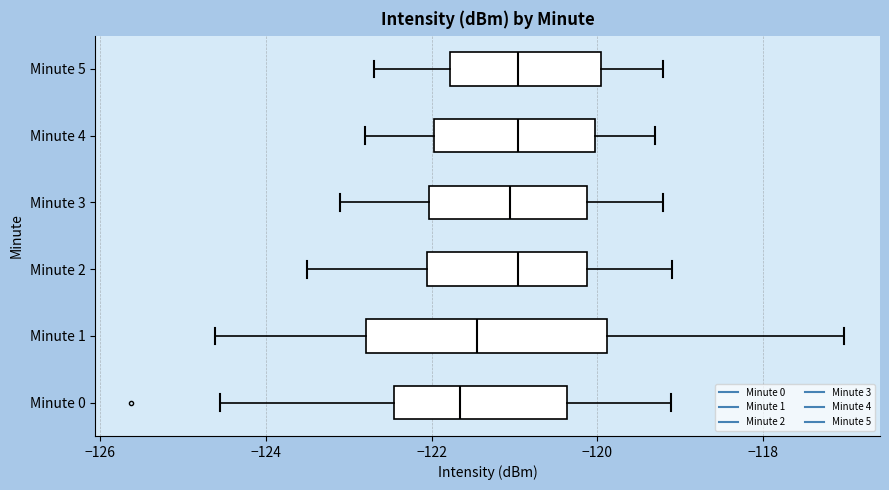

Which box has the furthest to the left median line?

Minute 0